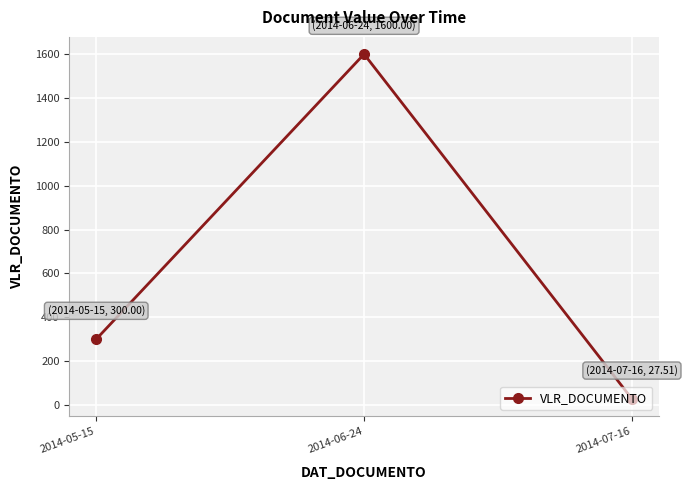

What is the label of the 1st point from the right?

2014-07-16